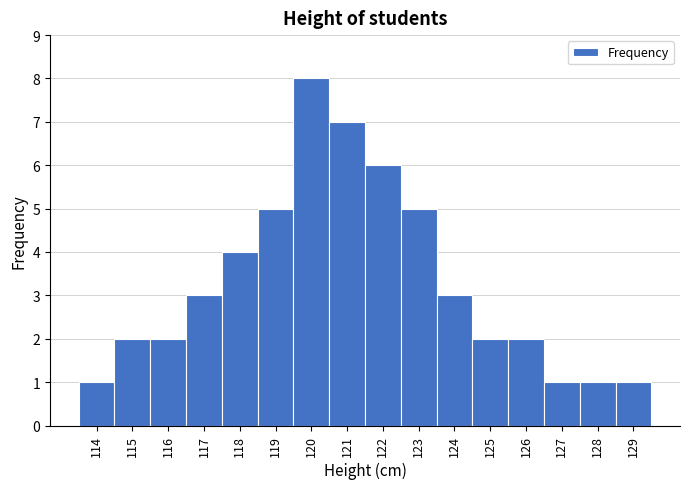

What is the height of the bar covering 125.5 to 126.5 on the x-axis? The values are not printed on the chart, so give them approximately, as read against the axis.

2